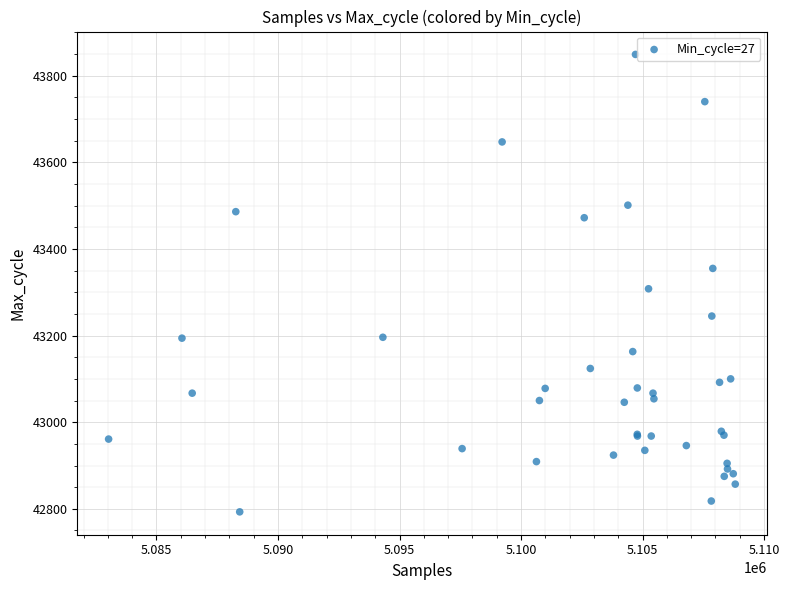

What Y value in the scatter plot is closest to 43321?

43308